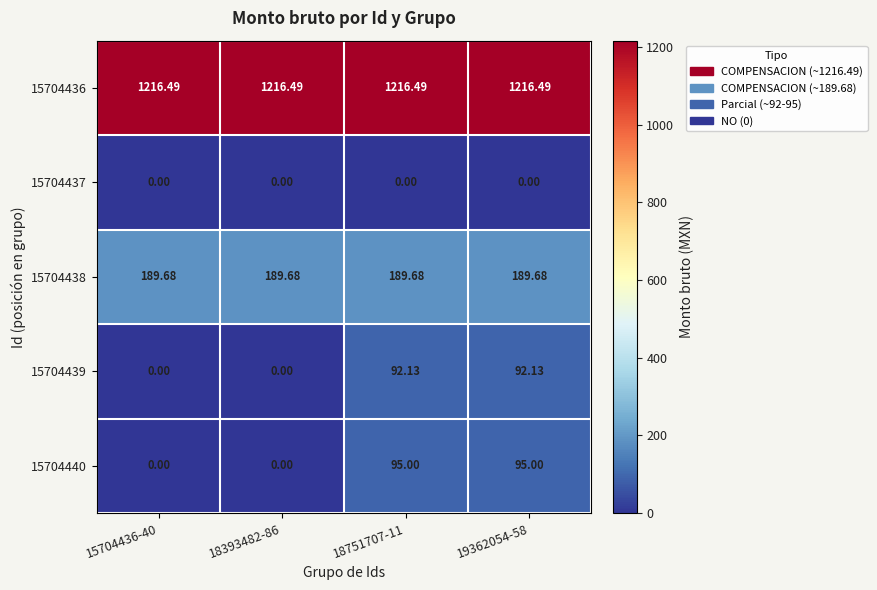

Is the value of 15704437 at 19362054-58 greater than the value of 15704438 at 15704436-40?

No